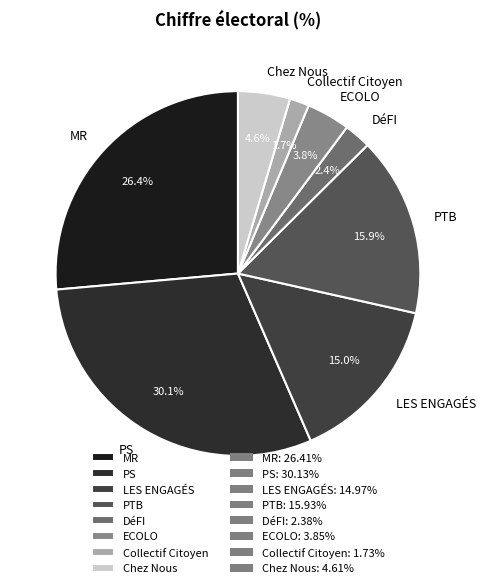

Which has a higher value, PTB or Collectif Citoyen?

PTB